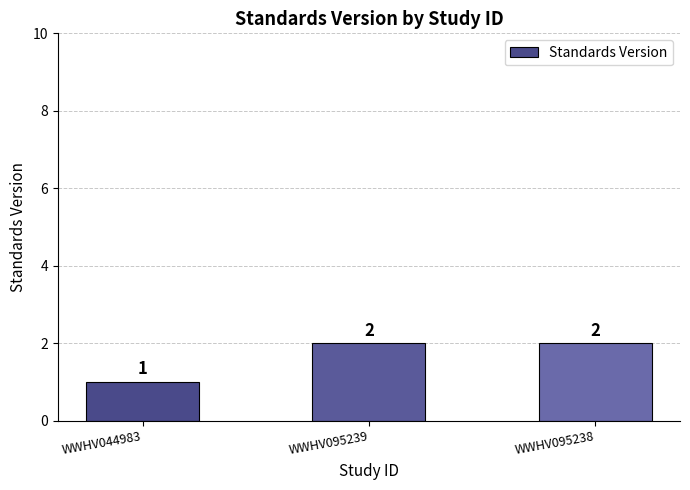

Reading right to left, transcribe all the data shown in this chart.

WWHV095238=2	WWHV095239=2	WWHV044983=1